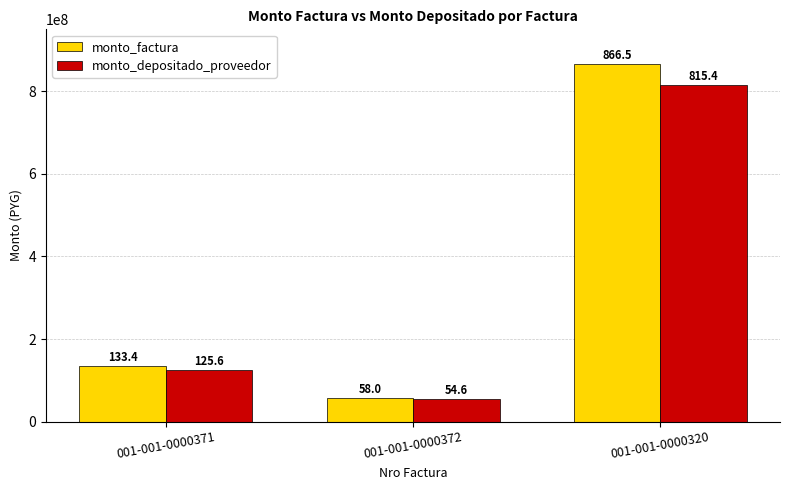

List the series in order of their peak value, highest first.

monto_factura, monto_depositado_proveedor